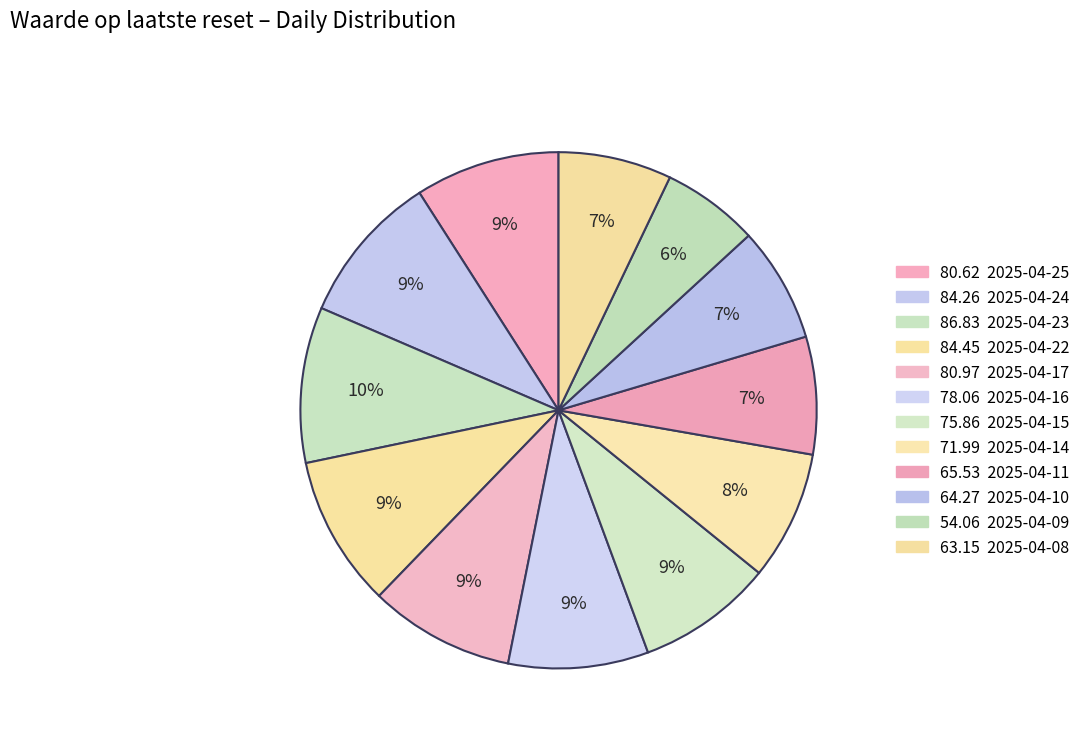

Count the number of slices in the pie.

12